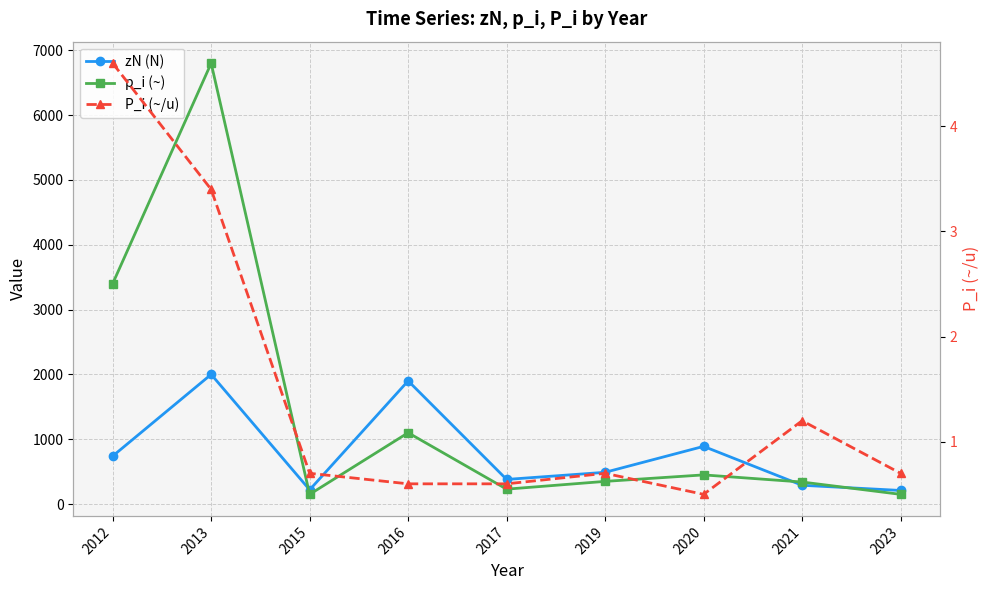

What is the difference between the maximum and minimum values in the P_i (~/u) series?

4.1